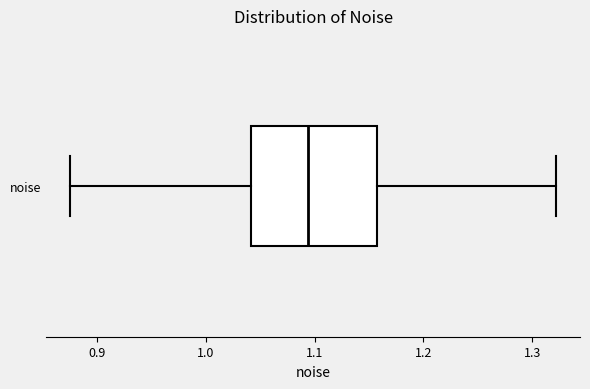

Transcribe this box plot: give where the median line is, the range the box spans, and where the two whiskers end, as read against the x-axis. The values are not printed on the chart, so give them approximately, as read against the axis.

median 1.09, box 1.04 to 1.16, whiskers 0.88 to 1.32